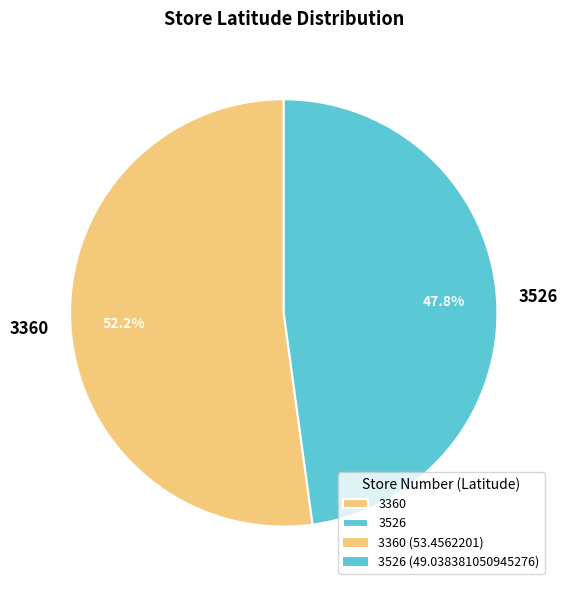

What is the smallest slice in the pie chart?

3526